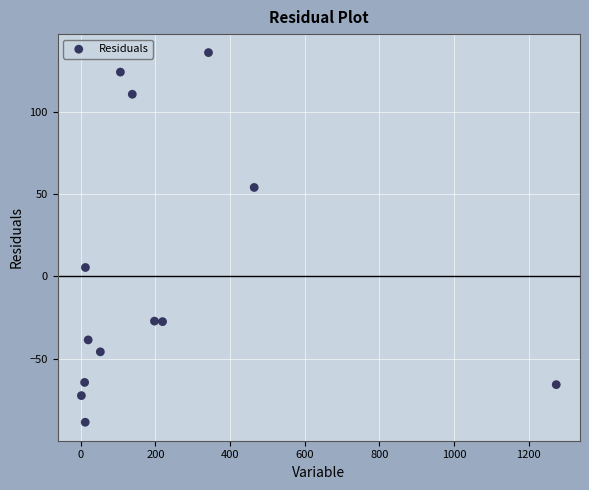

What is the range of Y values (max minus min)?

224.5